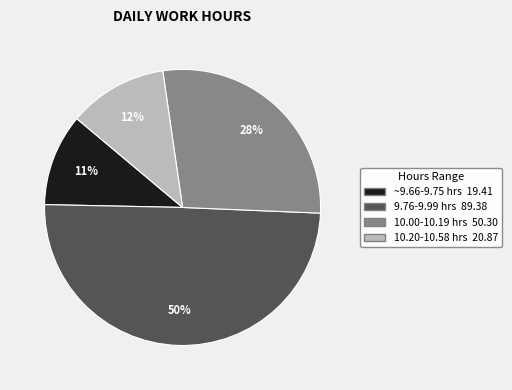

Count the number of slices in the pie.

4